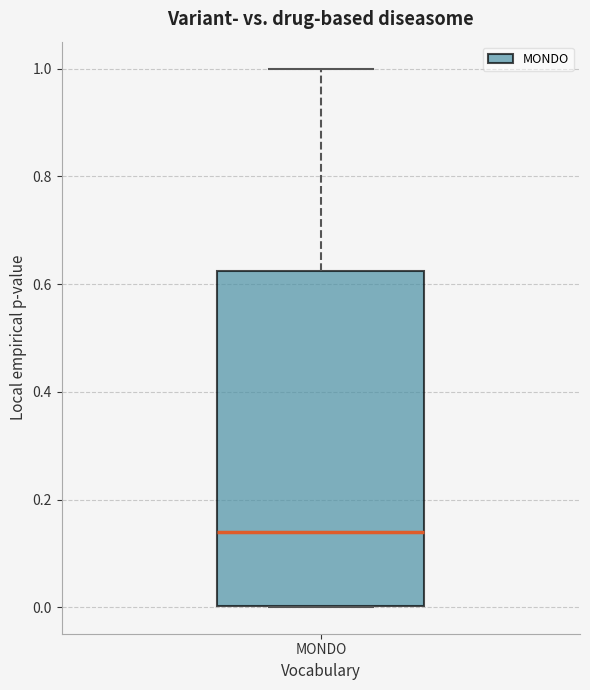

Read this box plot against the y-axis: the position of the median line, the range covered by the box, and the ends of both whiskers. The values are not printed on the chart, so give them approximately, as read against the axis.

median 0.14, box 0.00 to 0.62, whiskers 0.00 to 1.00